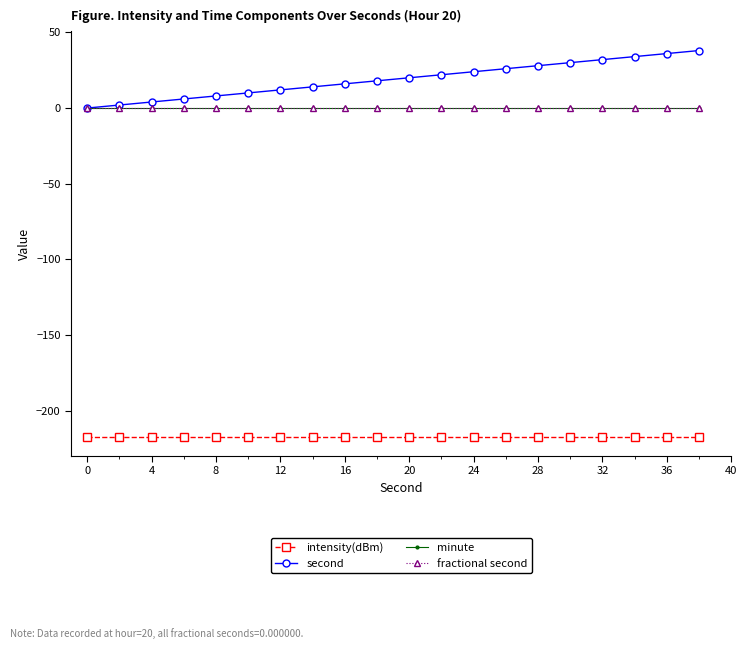

What is the difference between the maximum and minimum values in the second series?

38.0